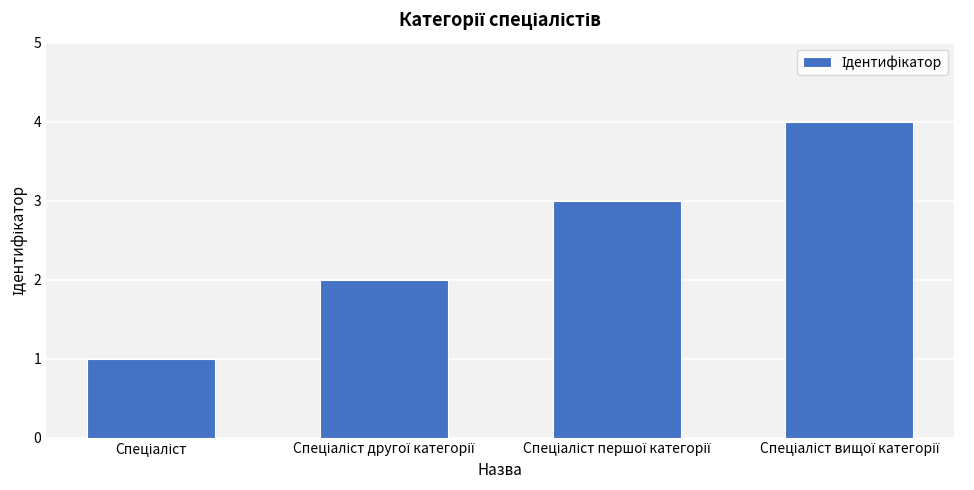

What is the difference between the maximum and minimum values?

3